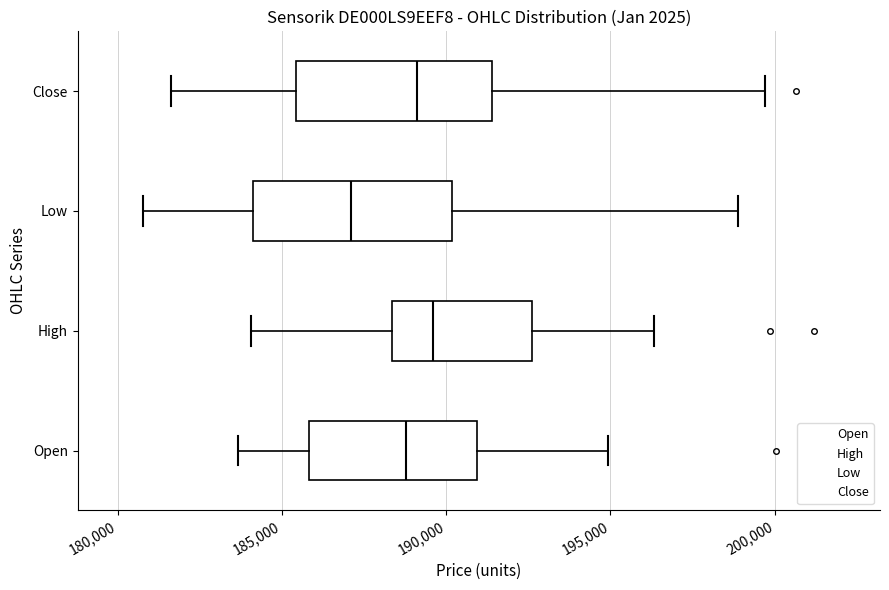

Reading bottom to top, transcribe this box plot: for each box, give where its median line is, the range the box spans, and where its two whiskers end, as read against the x-axis. The values are not printed on the chart, so give them approximately, as read against the axis.

Open: median 189000, box 186000 to 191000, whiskers 183500 to 195000
High: median 189500, box 188500 to 192500, whiskers 184000 to 196500
Low: median 187000, box 184000 to 190000, whiskers 181000 to 199000
Close: median 189000, box 185500 to 191500, whiskers 181500 to 199500